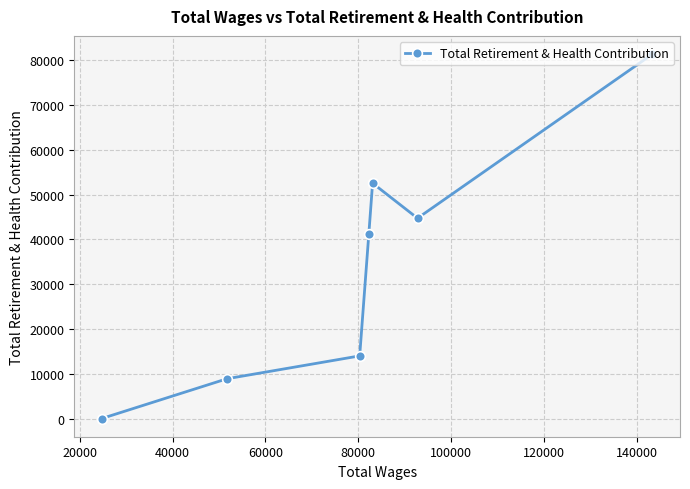

What is the difference between the maximum and minimum values?

81347